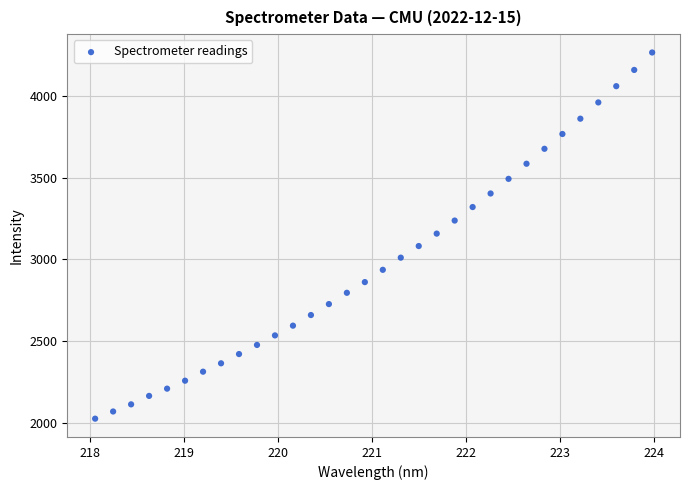

What is the range of Y values (max minus min)?

2236.4